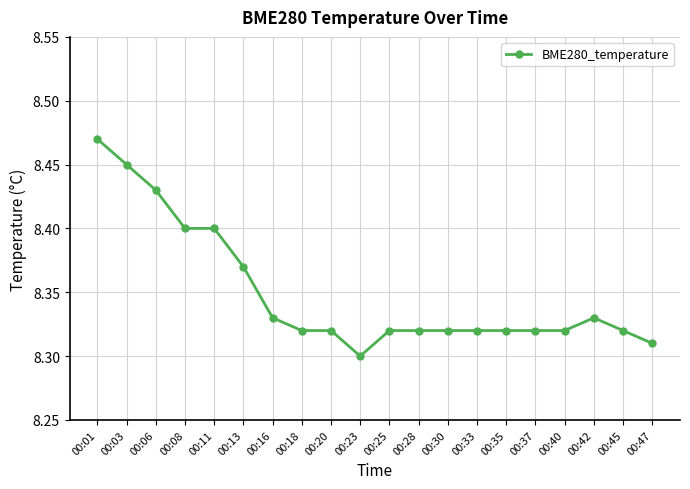

At which category does the chart reach its minimum across all series?

00:23